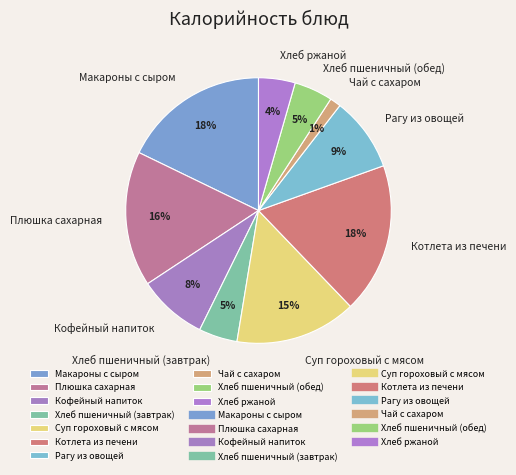

To the nearest percent, what is the difference between the largest and smallest slice percentages?

17%